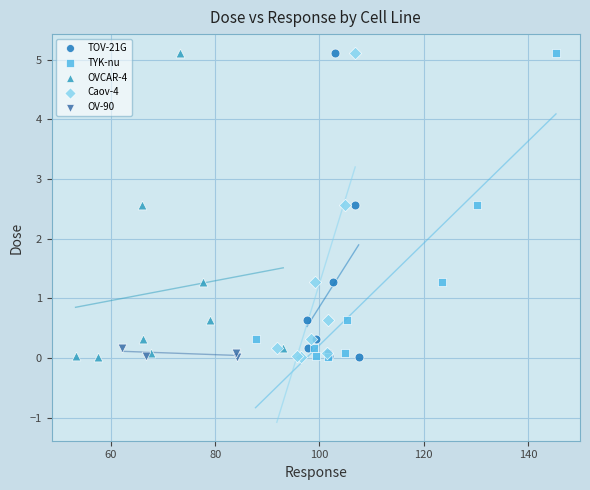

What are all the series names shown in the legend?

TOV-21G, TYK-nu, OVCAR-4, Caov-4, OV-90